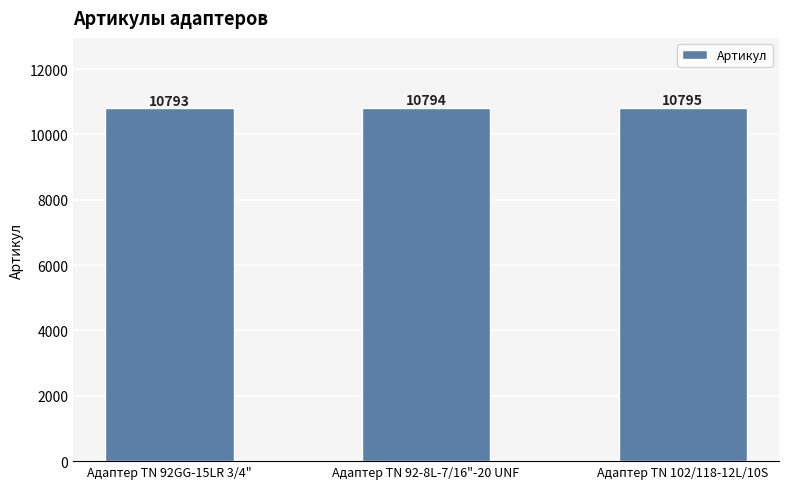

How many data points are less than 10794?

1